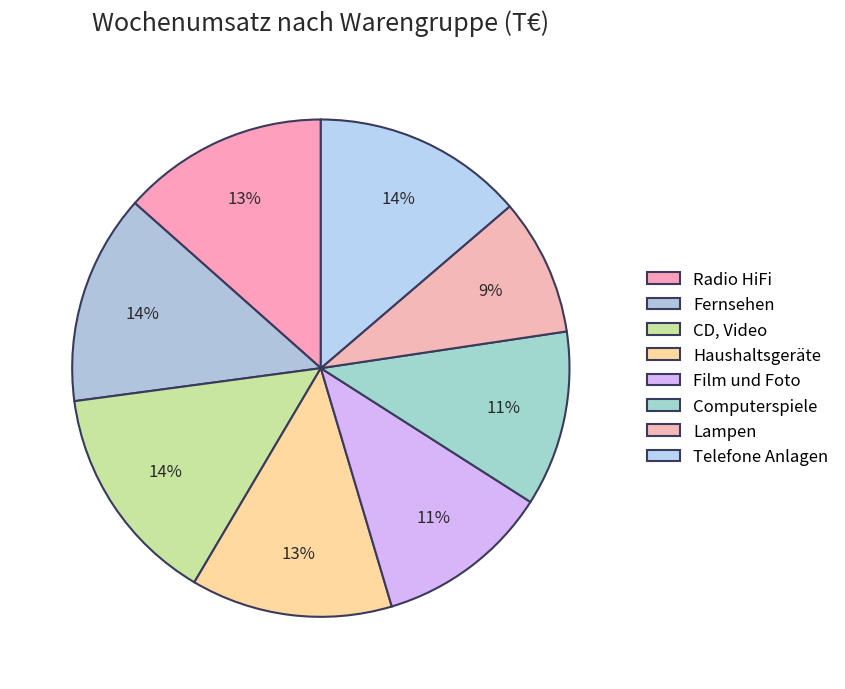

To the nearest percent, what portion does Computerspiele represent?

11%